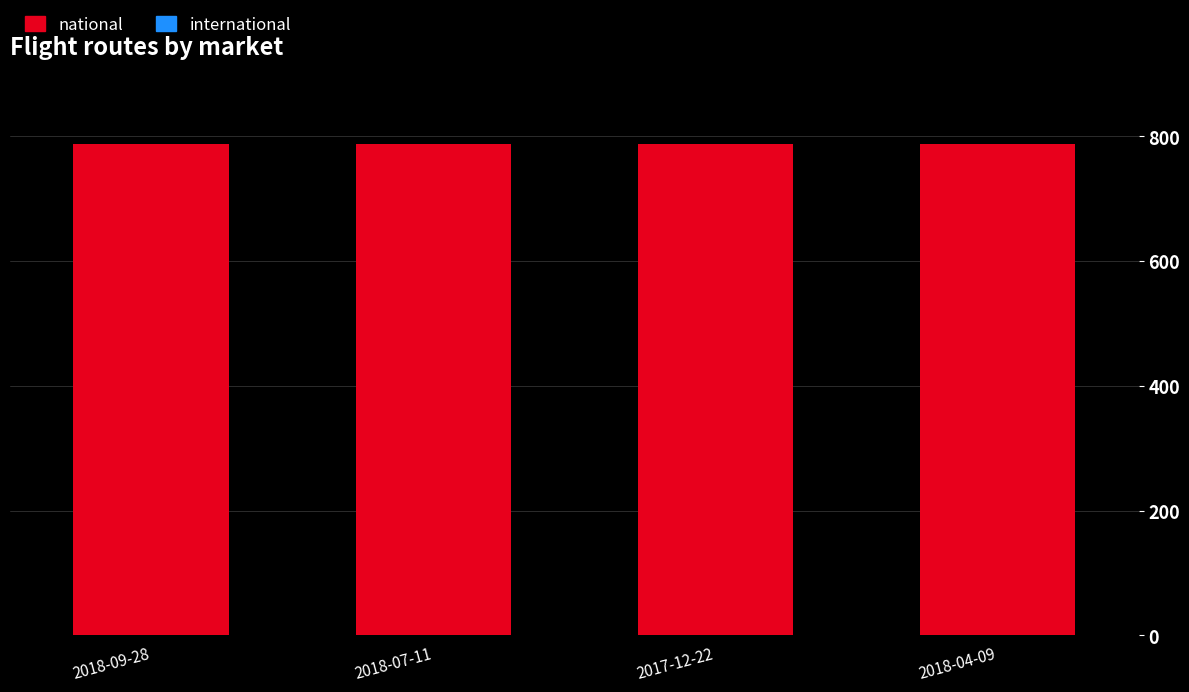

Which series has the largest range (max minus min)?

national